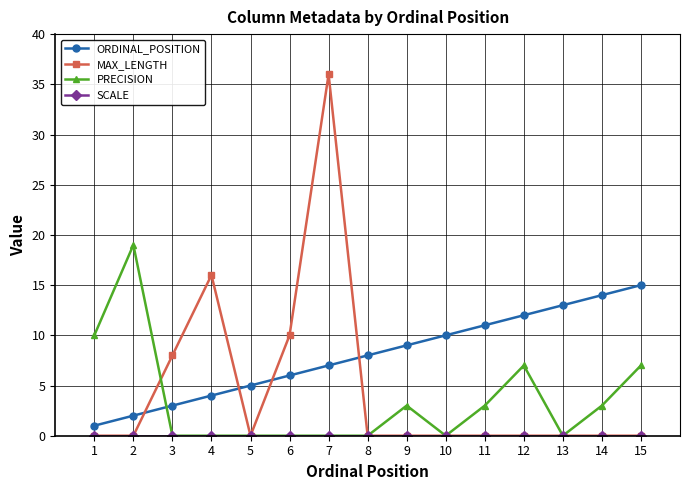

Is this an area chart (filled region under the line)?

No